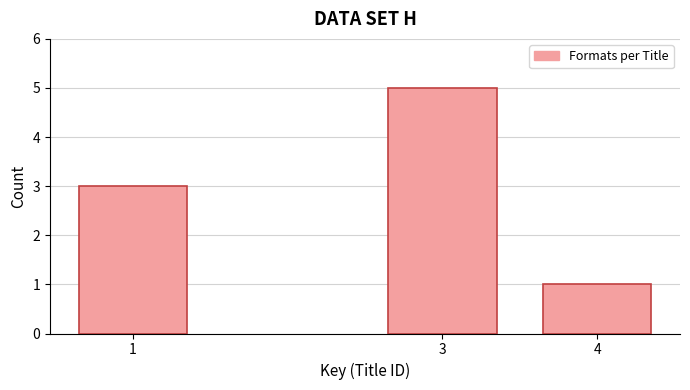

Reading right to left, what are all the values shown in this chart?

1	5	3